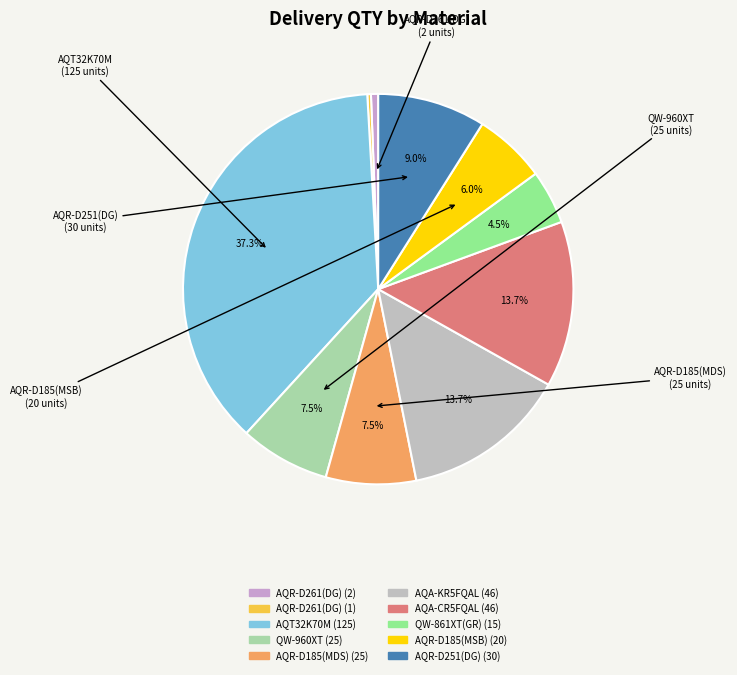

How many segments does this pie chart have?

10